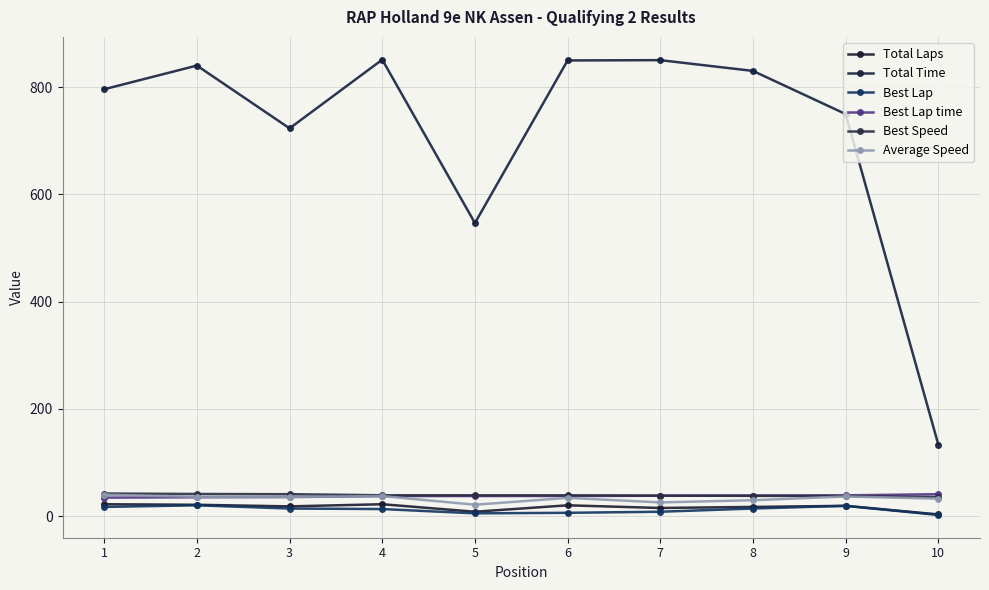

How many times do Best Lap time and Average Speed cross each other?

1